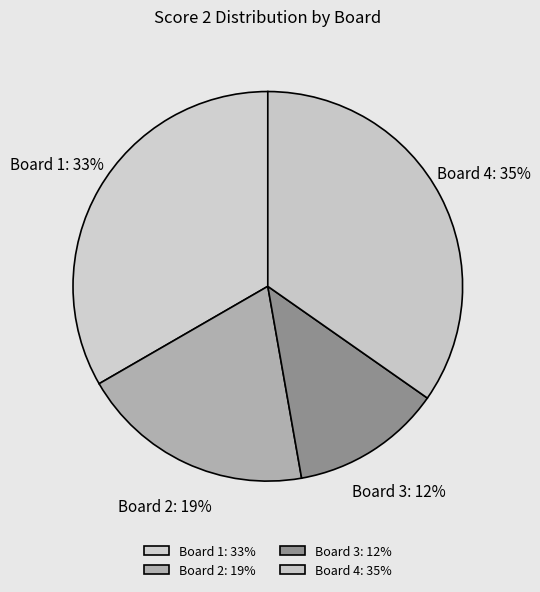

What percentage is the Board 4: 35% slice, to the nearest percent?

35%